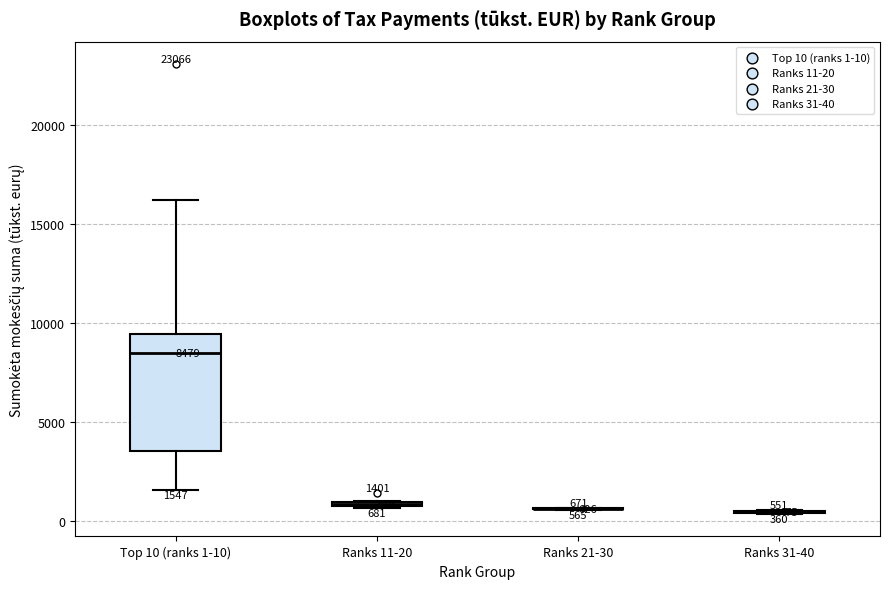

Comparing the boxes themselves (not the whiskers), which one is the tallest?

Top 10 (ranks 1-10)